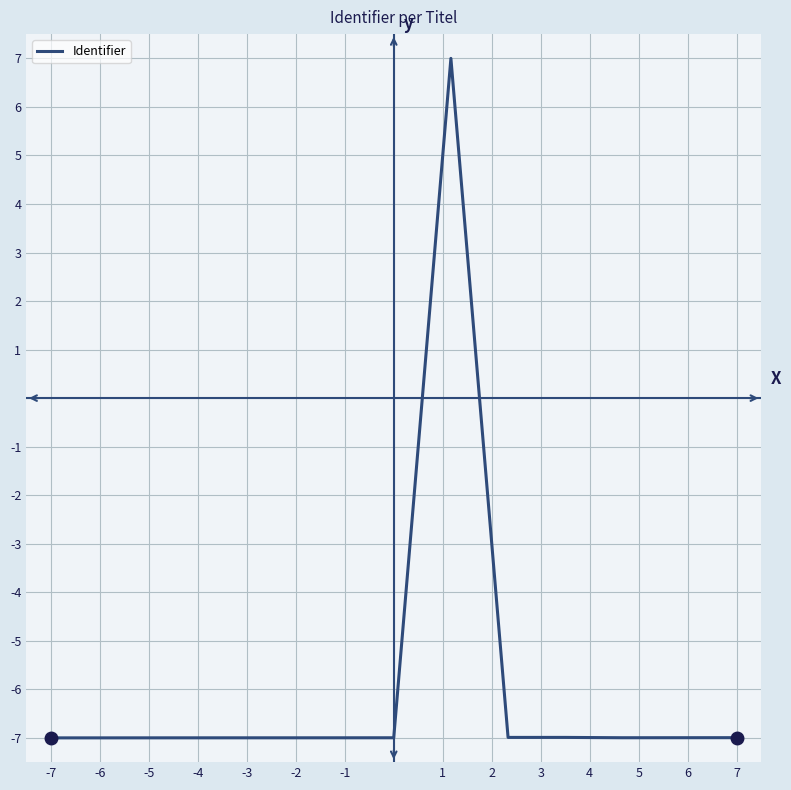

What is the maximum value shown in the chart?

7.0